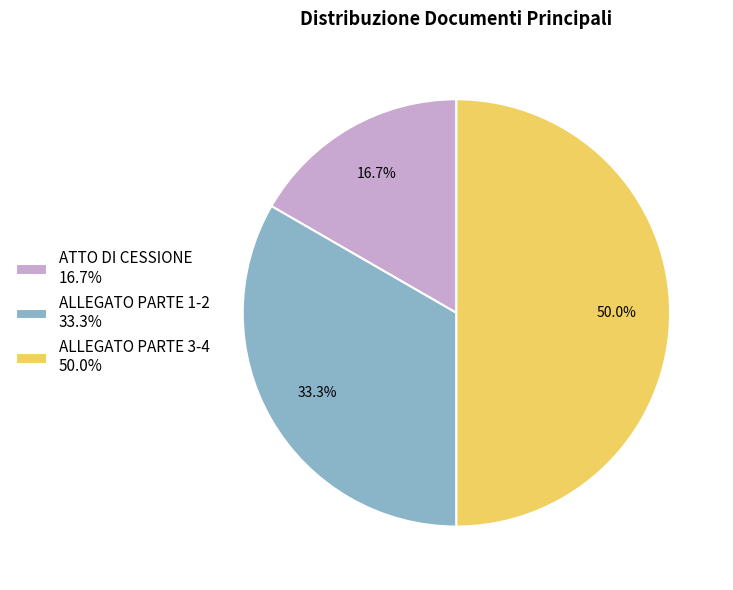

What is the largest slice in the pie chart?

ALLEGATO PARTE 3-4